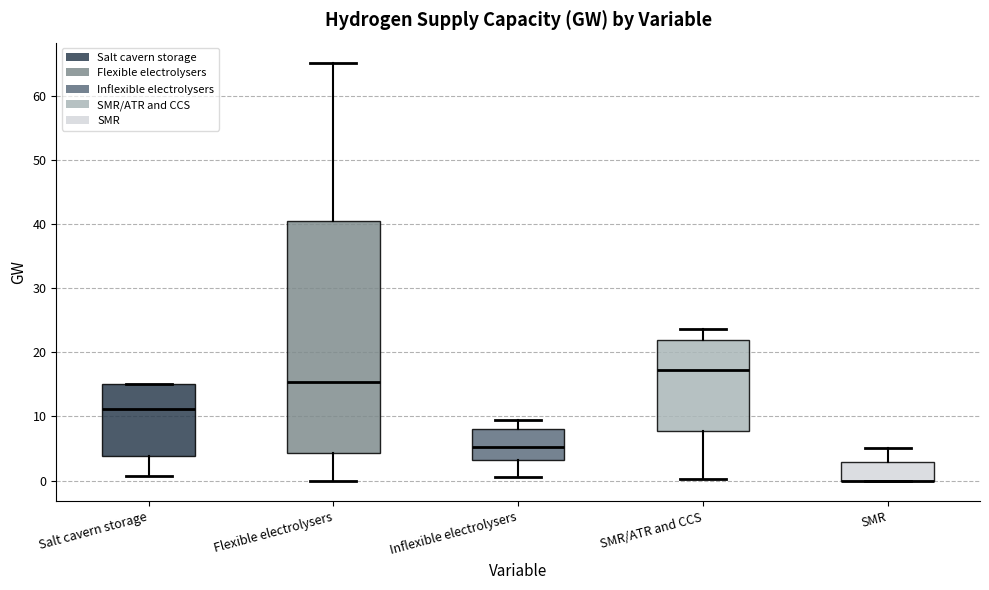

Reading left to right, read every box against the y-axis: the position of its median line, the range the box covers, and the ends of its whiskers. The values are not printed on the chart, so give them approximately, as read against the axis.

Salt cavern storage: median 11, box 4 to 15, whiskers 1 to 15
Flexible electrolysers: median 15, box 4 to 40, whiskers 0 to 65
Inflexible electrolysers: median 5, box 3 to 8, whiskers 1 to 9
SMR/ATR and CCS: median 17, box 8 to 22, whiskers 0 to 24
SMR: median 0 (drawn on the box's lower edge), box 0 to 3, whiskers 0 to 5